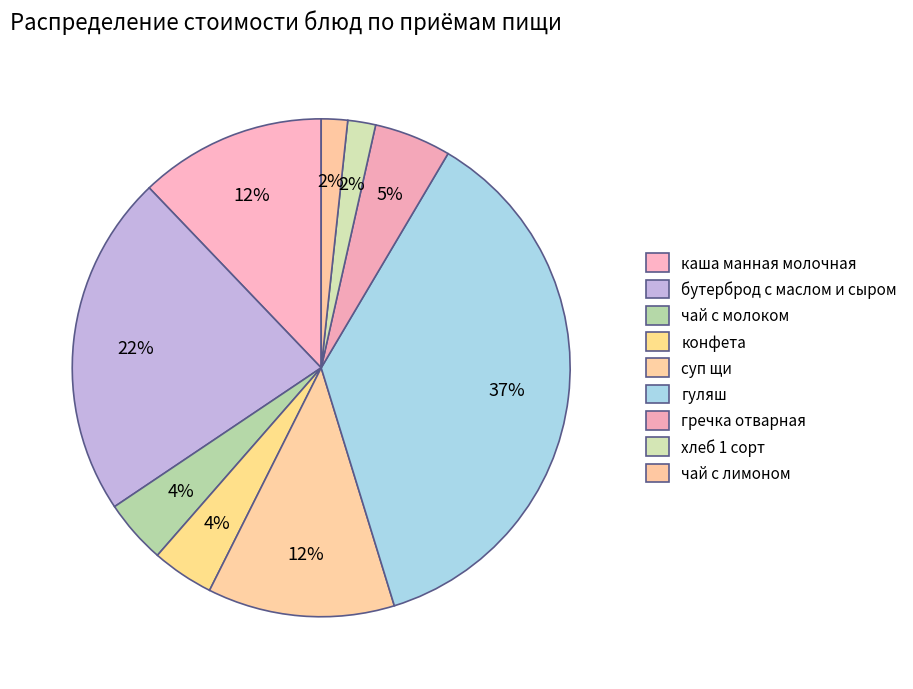

Combined, do суп щи and чай с молоком account for over 50%?

No